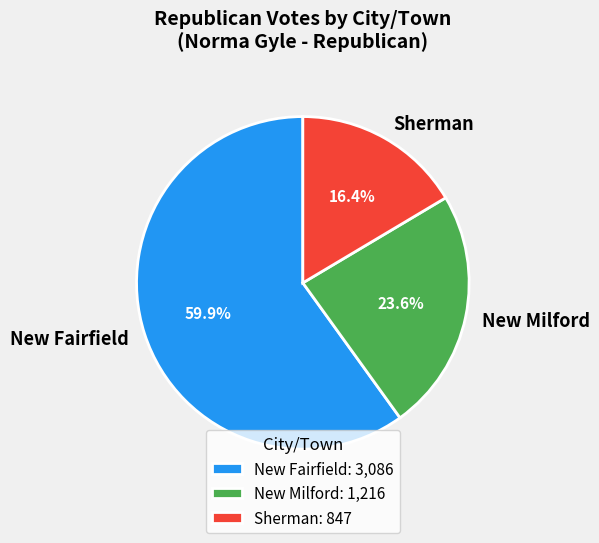

To the nearest percent, what percentage of the pie is New Milford?

24%